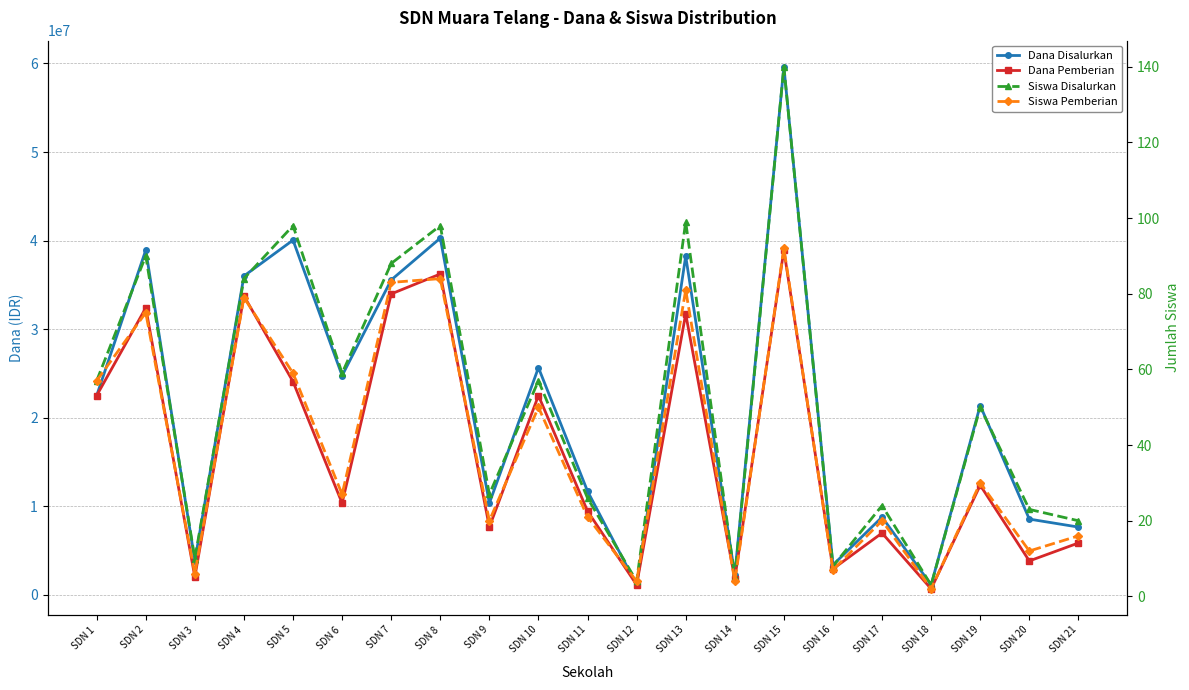

What is the sum of all Siswa Disalurkan values?

1070